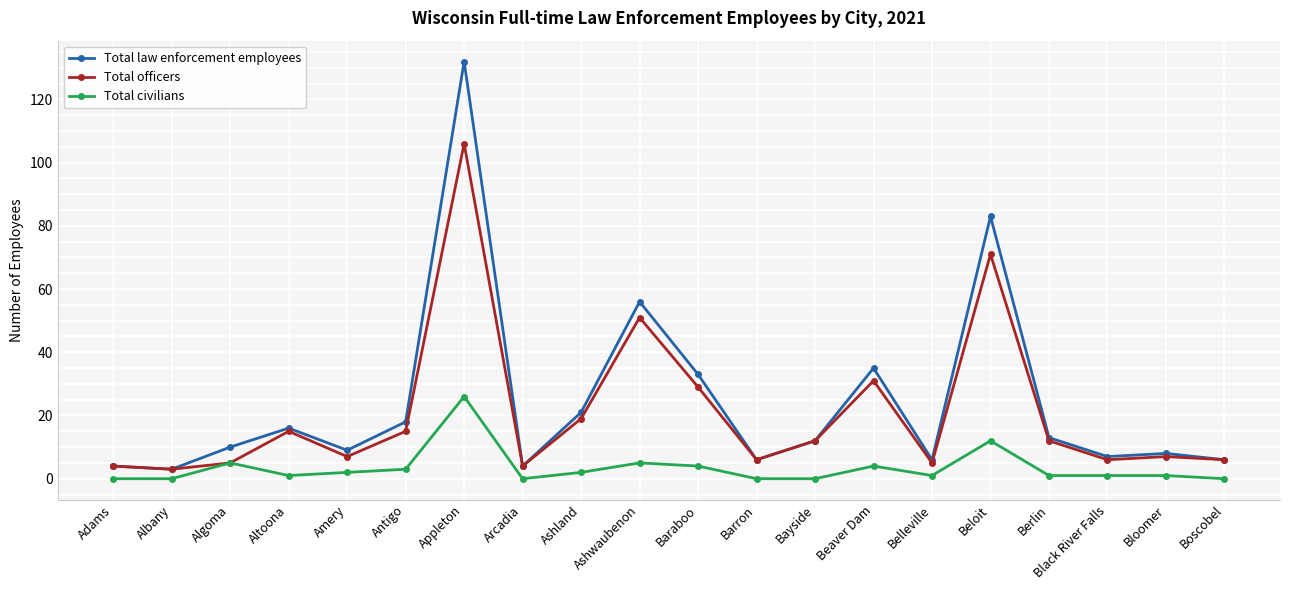

What are all the series names shown in the legend?

Total law enforcement employees, Total officers, Total civilians